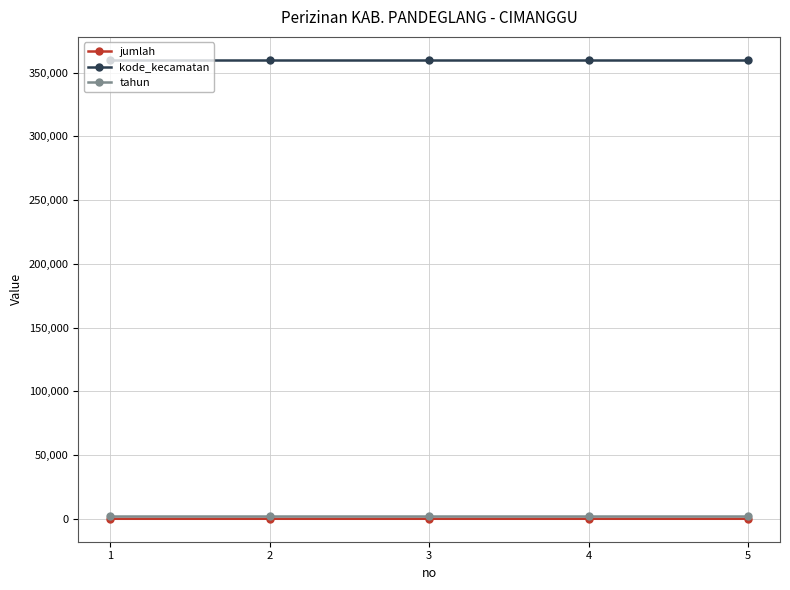

What is the total value across all series at 1?

362123